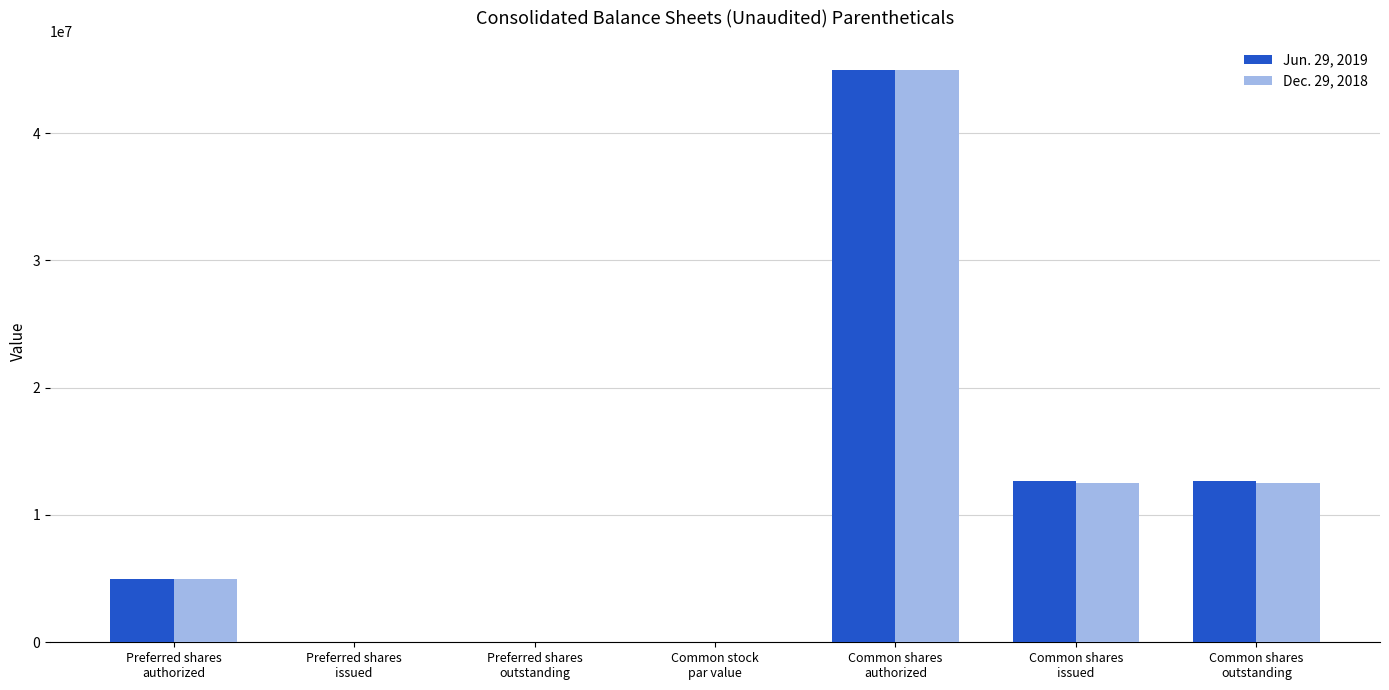

What value does the Dec. 29, 2018 series have at Preferred shares
authorized?

5000000.0